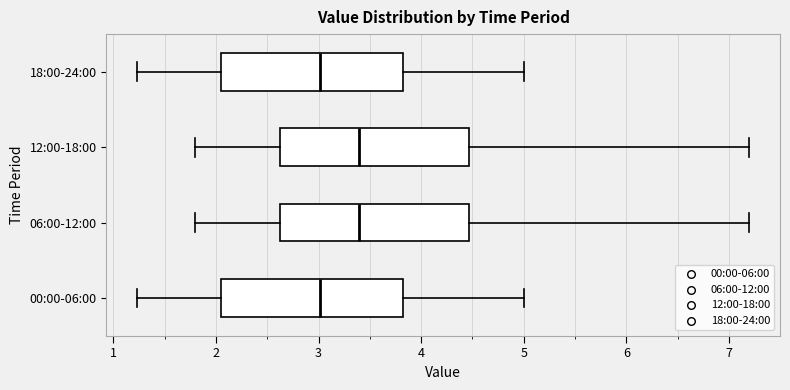

Reading bottom to top, read every box against the x-axis: the position of its median line, the range the box covers, and the ends of its whiskers. The values are not printed on the chart, so give them approximately, as read against the axis.

00:00-06:00: median 3.0, box 2.0 to 3.8, whiskers 1.2 to 5.0
06:00-12:00: median 3.4, box 2.6 to 4.5, whiskers 1.8 to 7.2
12:00-18:00: median 3.4, box 2.6 to 4.5, whiskers 1.8 to 7.2
18:00-24:00: median 3.0, box 2.0 to 3.8, whiskers 1.2 to 5.0